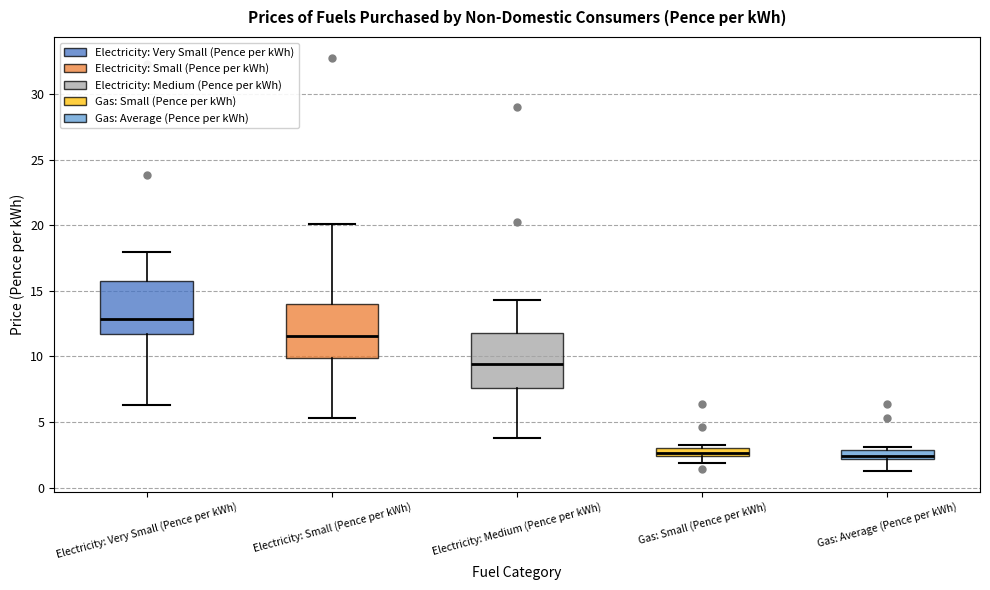

Where is the lower edge of the box for Gas: Average (Pence per kWh) on the y-axis? The values are not printed on the chart, so give them approximately, as read against the axis.

2.0